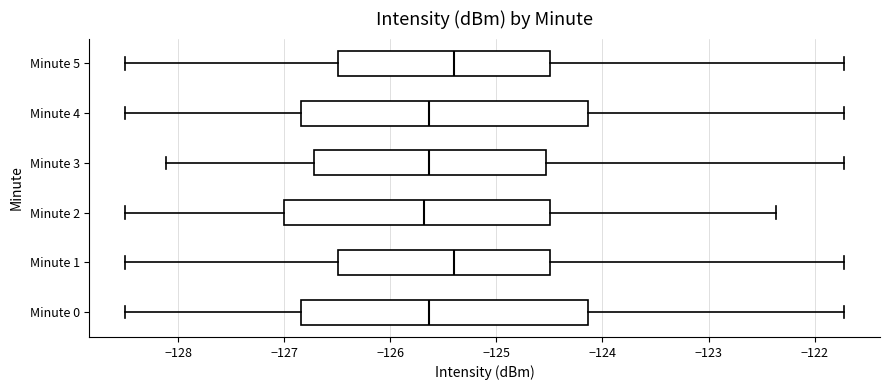

Reading bottom to top, read every box against the x-axis: the position of its median line, the range the box covers, and the ends of its whiskers. The values are not printed on the chart, so give them approximately, as read against the axis.

Minute 0: median -125.6, box -126.8 to -124.1, whiskers -128.5 to -121.7
Minute 1: median -125.4, box -126.5 to -124.5, whiskers -128.5 to -121.7
Minute 2: median -125.7, box -127.0 to -124.5, whiskers -128.5 to -122.4
Minute 3: median -125.6, box -126.7 to -124.5, whiskers -128.1 to -121.7
Minute 4: median -125.6, box -126.8 to -124.1, whiskers -128.5 to -121.7
Minute 5: median -125.4, box -126.5 to -124.5, whiskers -128.5 to -121.7